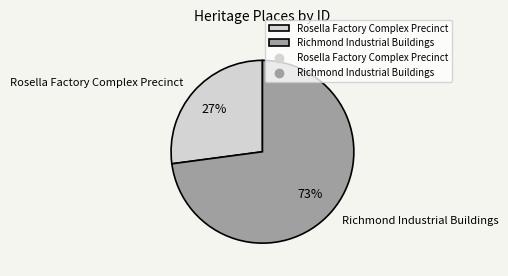

True or false: Rosella Factory Complex Precinct accounts for 42% of the total.

False